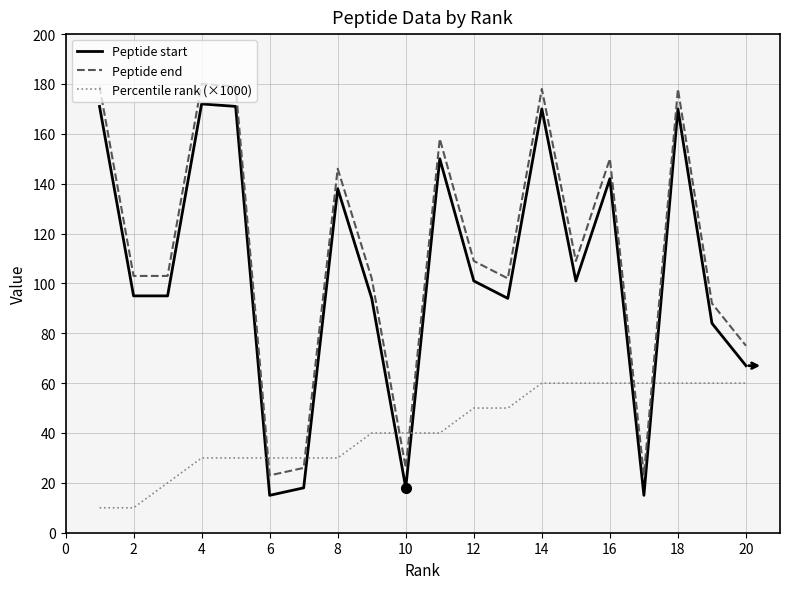

List the series in order of their peak value, lowest first.

Percentile rank (×1000), Peptide start, Peptide end